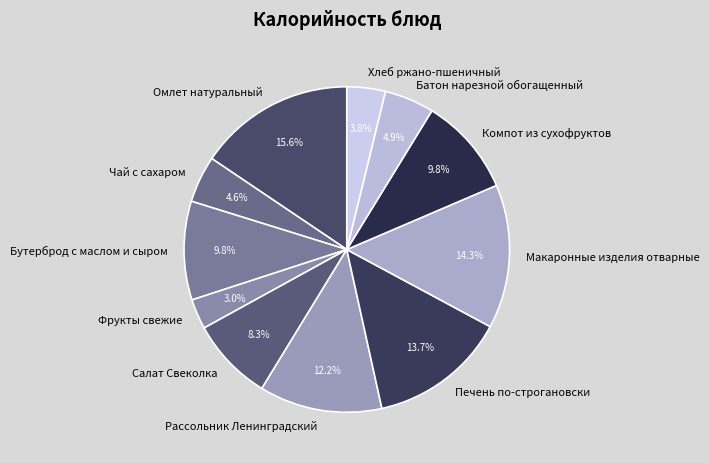

To the nearest percent, what percentage of the pie is Компот из сухофруктов?

10%